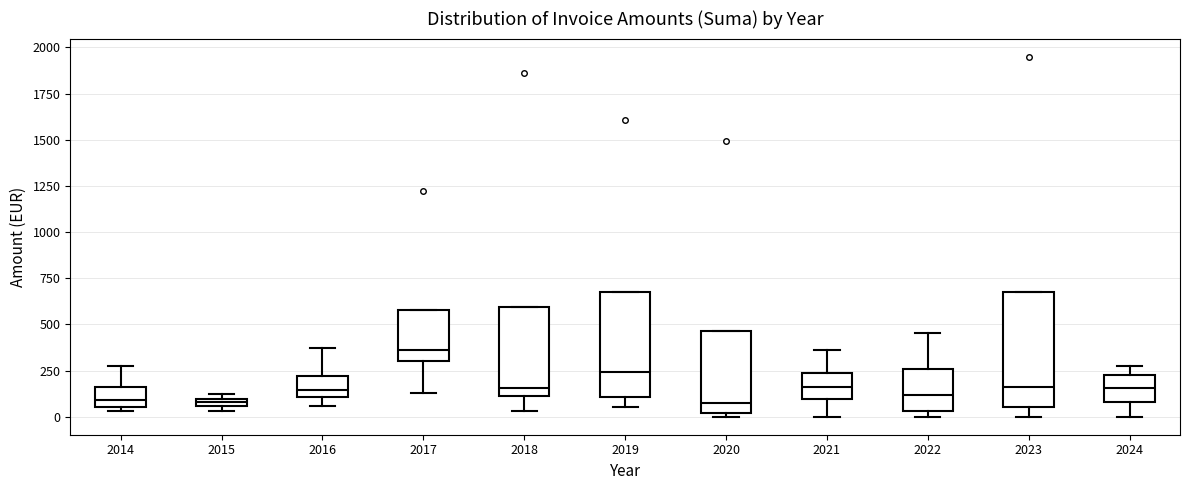

Which box has the highest median line?

2017